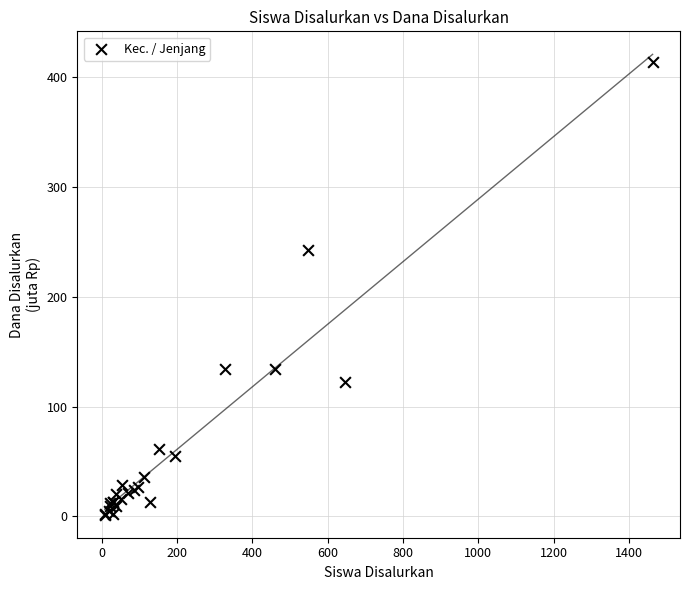

What Y value in the scatter plot is closest to 207?

242.6